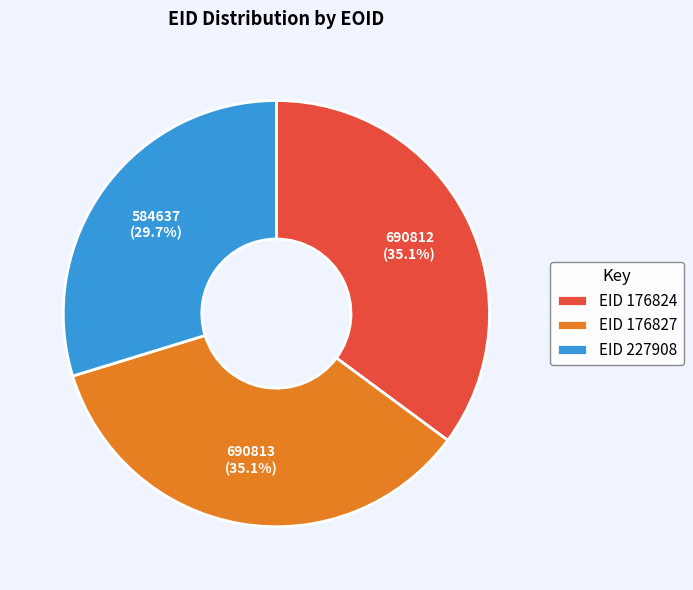

How much of the chart is everything except EID 176827?

64.9%